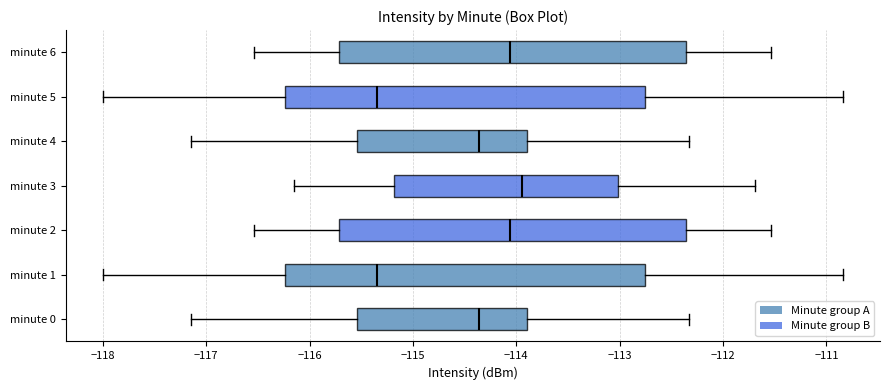

Reading bottom to top, transcribe this box plot: for each box, give where its median line is, the range the box spans, and where its two whiskers end, as read against the x-axis. The values are not printed on the chart, so give them approximately, as read against the axis.

minute 0: median -114.4, box -115.5 to -113.9, whiskers -117.1 to -112.3
minute 1: median -115.3, box -116.2 to -112.8, whiskers -118.0 to -110.8
minute 2: median -114.1, box -115.7 to -112.4, whiskers -116.5 to -111.5
minute 3: median -113.9, box -115.2 to -113.0, whiskers -116.1 to -111.7
minute 4: median -114.4, box -115.5 to -113.9, whiskers -117.1 to -112.3
minute 5: median -115.3, box -116.2 to -112.8, whiskers -118.0 to -110.8
minute 6: median -114.1, box -115.7 to -112.4, whiskers -116.5 to -111.5